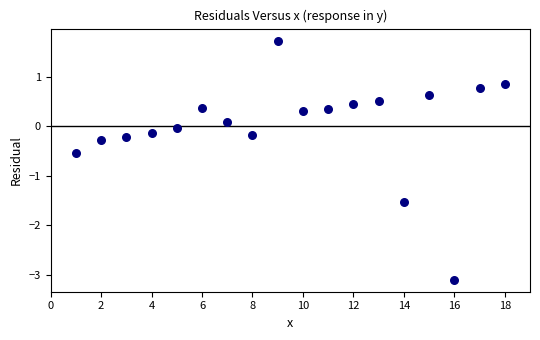

What is the range of X values (max minus min)?

17.0